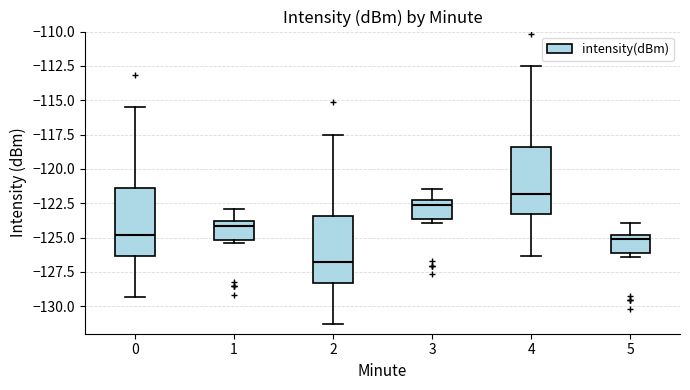

Reading left to right, read every box against the y-axis: the position of its median line, the range the box covers, and the ends of its whiskers. The values are not printed on the chart, so give them approximately, as read against the axis.

0: median -125.0, box -126.5 to -121.5, whiskers -129.5 to -115.5
1: median -124.0 (just below the box's upper edge), box -125.0 to -124.0, whiskers -125.5 to -123.0
2: median -127.0, box -128.5 to -123.5, whiskers -131.5 to -117.5
3: median -122.5 (just below the box's upper edge), box -123.5 to -122.5, whiskers -124.0 to -121.5
4: median -122.0, box -123.5 to -118.5, whiskers -126.5 to -112.5
5: median -125.0 (just below the box's upper edge), box -126.0 to -125.0, whiskers -126.5 to -124.0